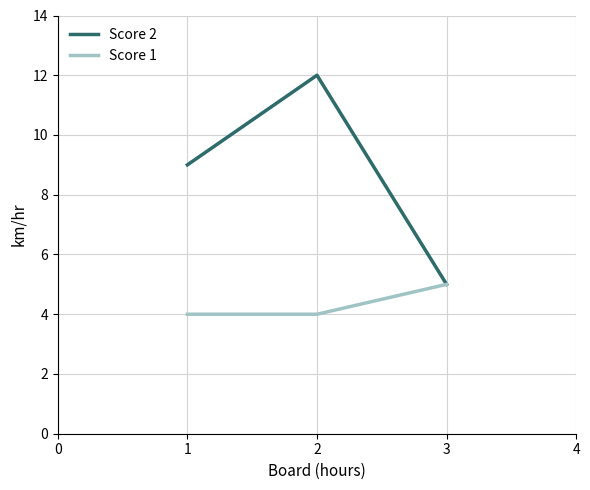

True or false: Score 1 has a value of 4 at 1.

True